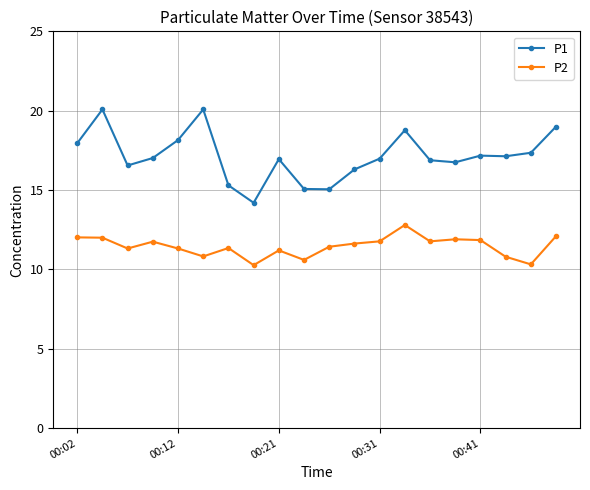

What are all the series names shown in the legend?

P1, P2